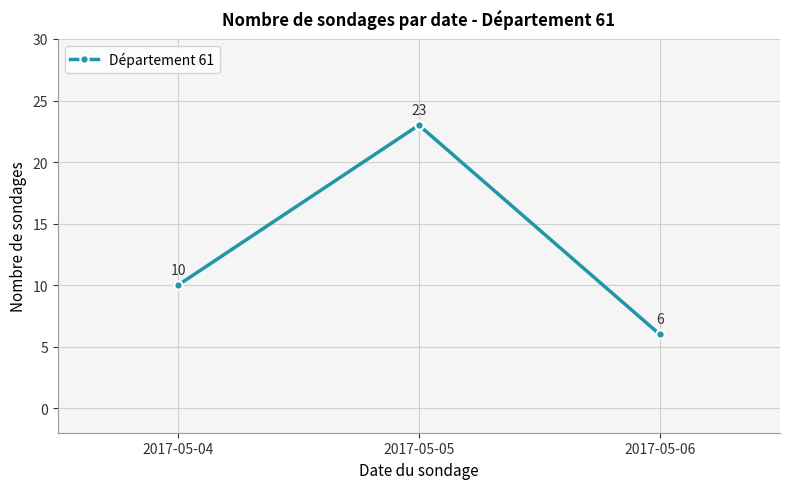

What is the greatest value displayed?

23